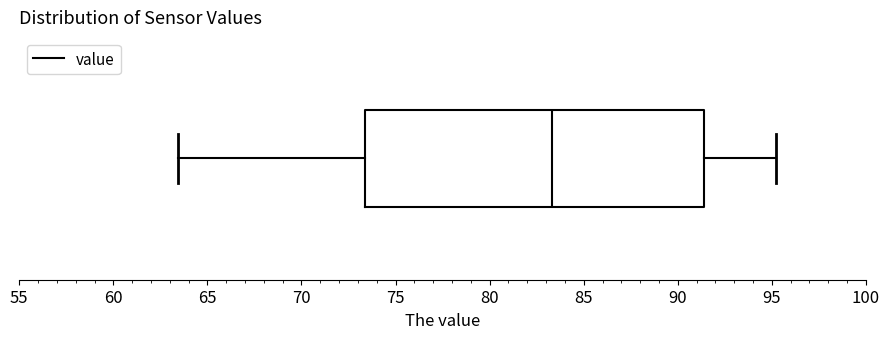

Transcribe this box plot: give where the median line is, the range the box spans, and where the two whiskers end, as read against the x-axis. The values are not printed on the chart, so give them approximately, as read against the axis.

median 83.5, box 73.5 to 91.5, whiskers 63.5 to 95.0